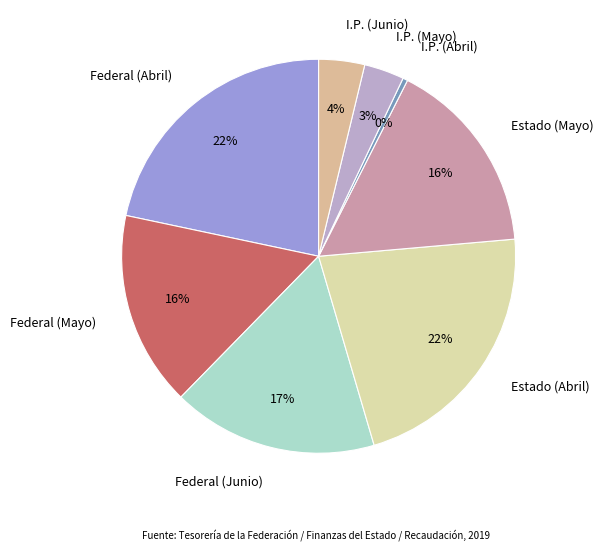

Which slice is the smallest?

I.P. (Abril)